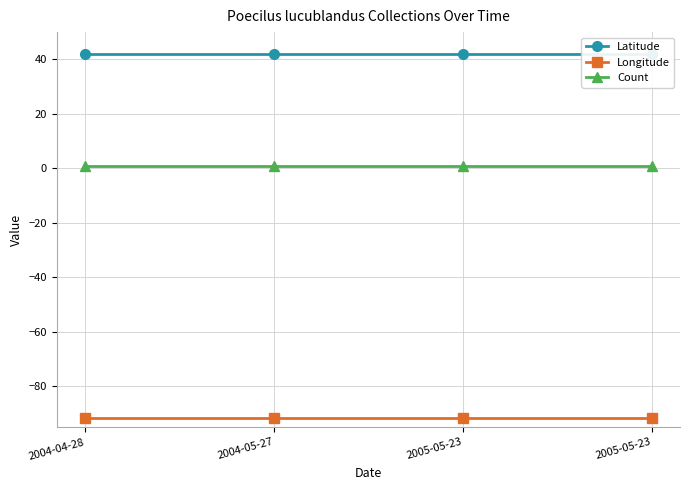

Where is Longitude nearest to the value -91?

2004-04-28